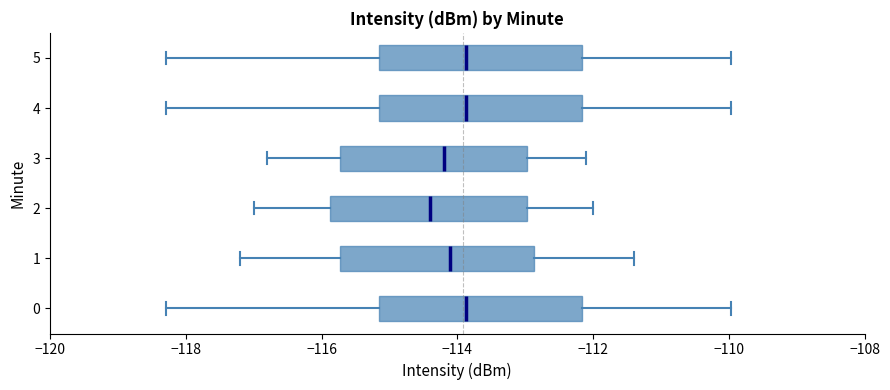

Reading bottom to top, transcribe this box plot: for each box, give where its median line is, the range the box spans, and where its two whiskers end, as read against the x-axis. The values are not printed on the chart, so give them approximately, as read against the axis.

0: median -113.8, box -115.2 to -112.2, whiskers -118.2 to -110.0
1: median -114.0, box -115.8 to -112.8, whiskers -117.2 to -111.4
2: median -114.4, box -115.8 to -113.0, whiskers -117.0 to -112.0
3: median -114.2, box -115.8 to -113.0, whiskers -116.8 to -112.0
4: median -113.8, box -115.2 to -112.2, whiskers -118.2 to -110.0
5: median -113.8, box -115.2 to -112.2, whiskers -118.2 to -110.0